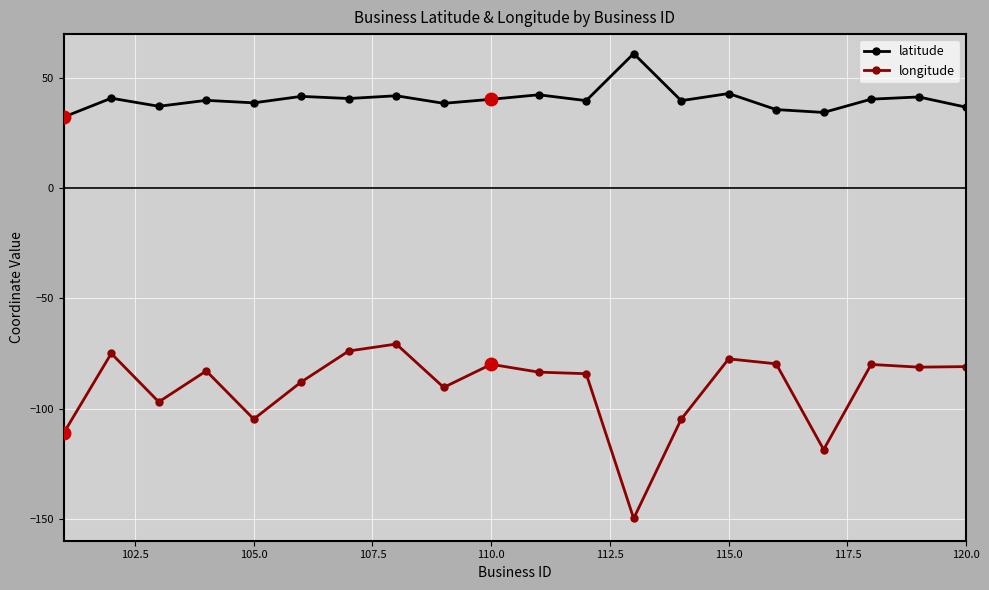

Does the chart have visible grid lines?

Yes